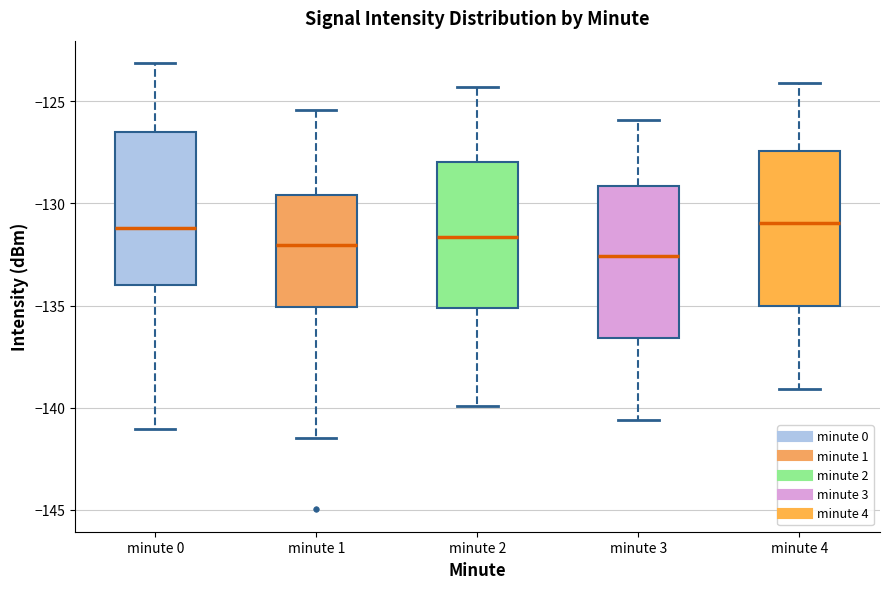

Where does the lower whisker of the box for minute 0 end on the y-axis? The values are not printed on the chart, so give them approximately, as read against the axis.

-141.0